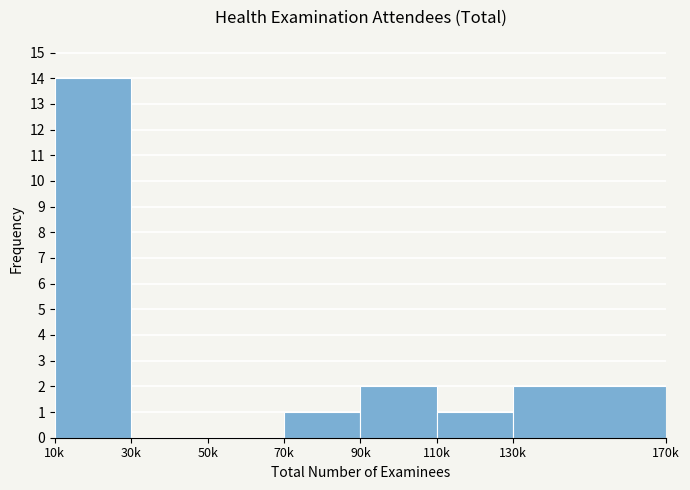

Reading left to right, extract all data points from this chart.

10k=14	30k=0	50k=0	70k=1	90k=2	110k=1	130k=2